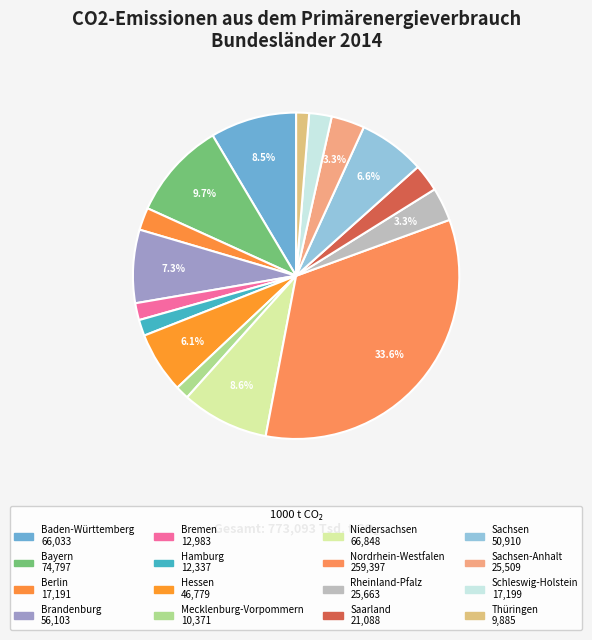

How many slices are in this pie chart?

16